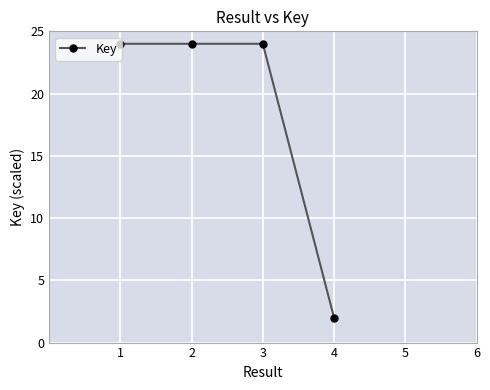

Reading left to right, list all the values displayed in this chart.

1=24	2=24	3=24	4=2